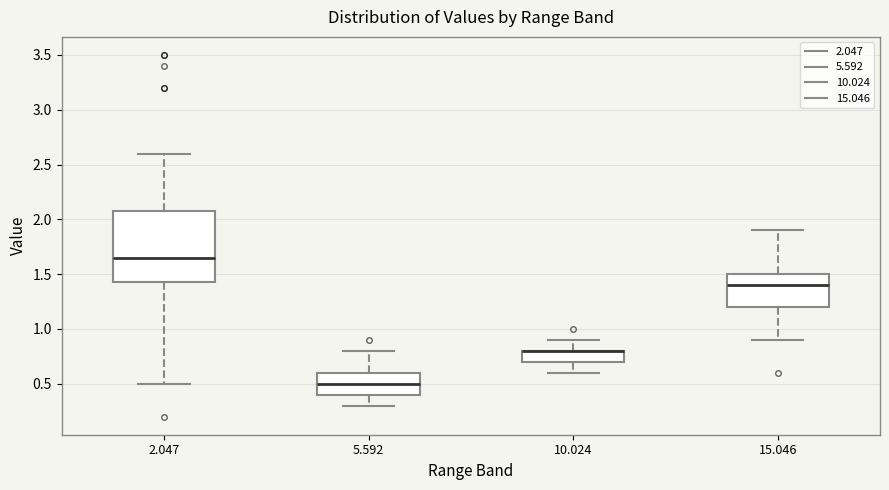

Reading left to right, read every box against the y-axis: the position of its median line, the range the box covers, and the ends of its whiskers. The values are not printed on the chart, so give them approximately, as read against the axis.

2.047: median 1.65, box 1.45 to 2.10, whiskers 0.50 to 2.60
5.592: median 0.50, box 0.40 to 0.60, whiskers 0.30 to 0.80
10.024: median 0.80 (drawn on the box's upper edge), box 0.70 to 0.80, whiskers 0.60 to 0.90
15.046: median 1.40, box 1.20 to 1.50, whiskers 0.90 to 1.90